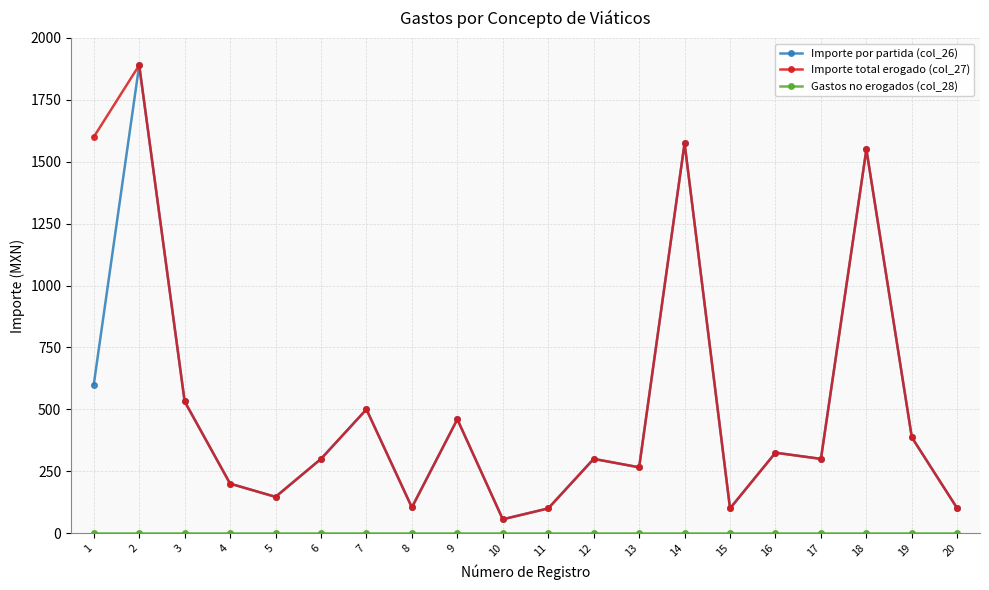

What is the difference between the highest and lowest values at 15?

100.0